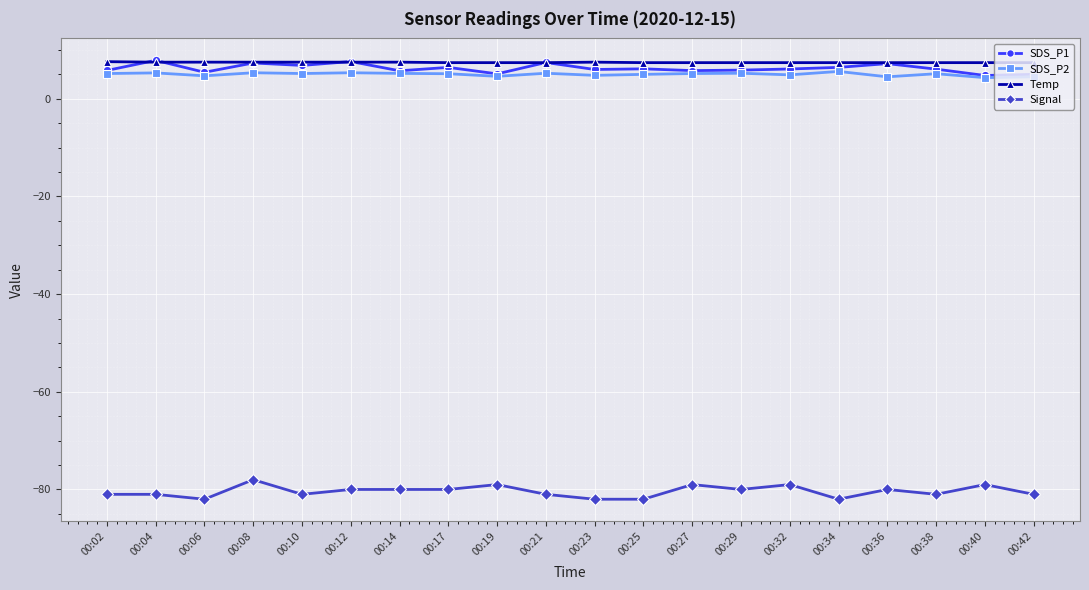

Is it true that Temp equals 11.0 at 00:12?

False